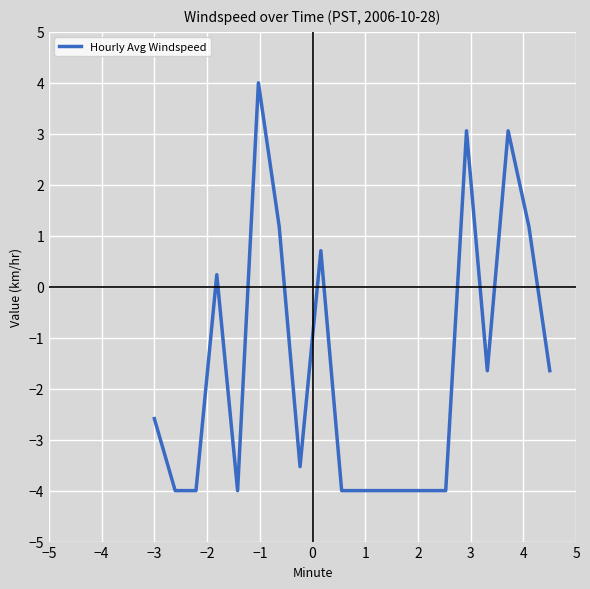

What is the smallest value displayed?

-4.0